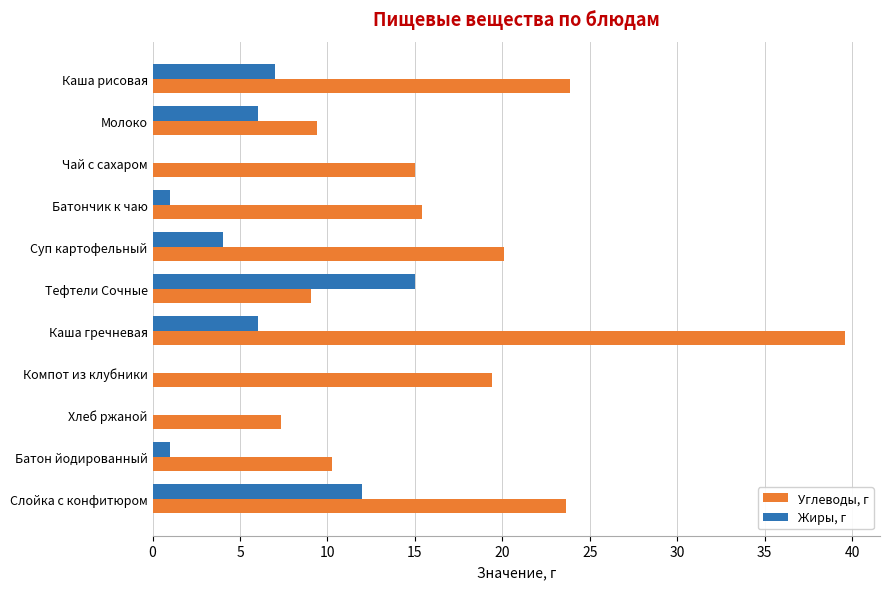

What is the approximate value of Углеводы, г at Компот из клубники?

19.4